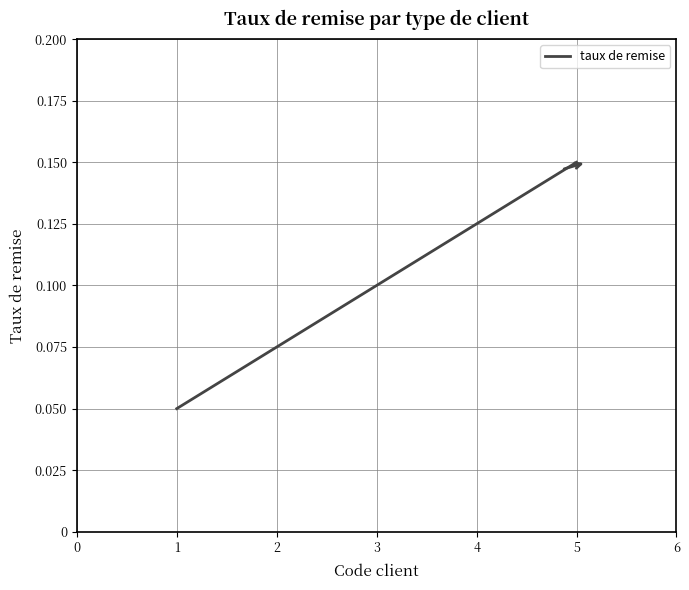

List the labels in order of value, smallest first.

1, 2, 3, 4, 5